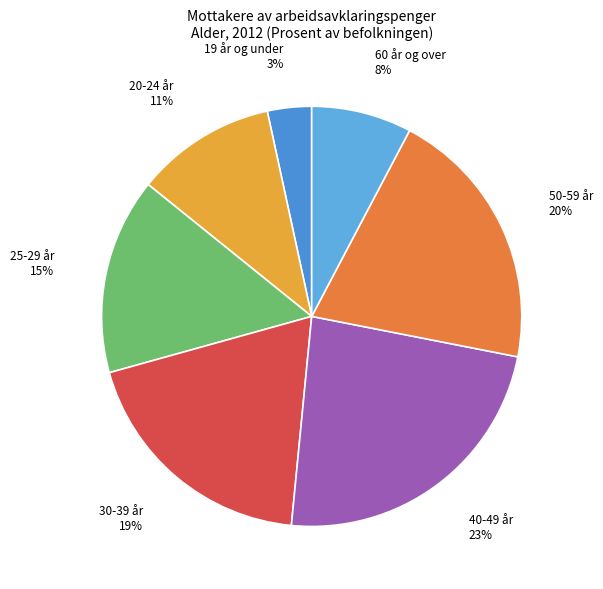

To the nearest percent, what is the average slice percentage?

14%